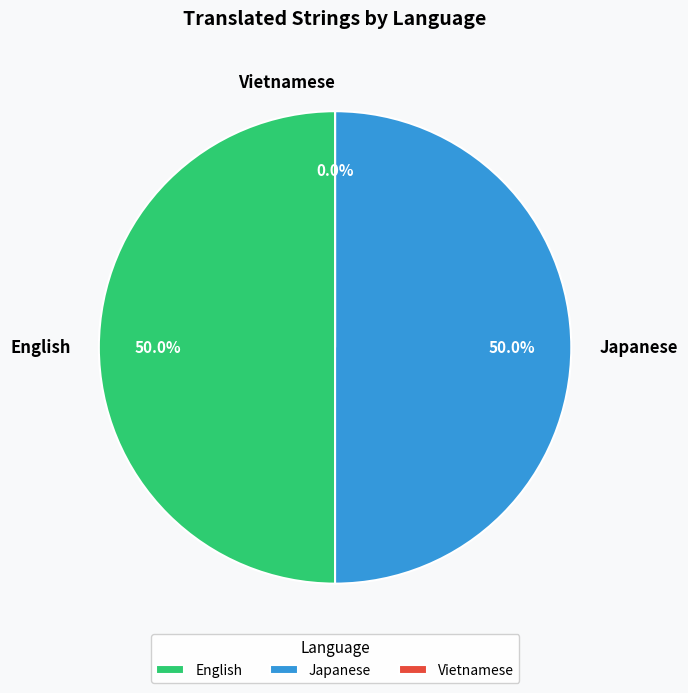

Which slice is the largest?

English